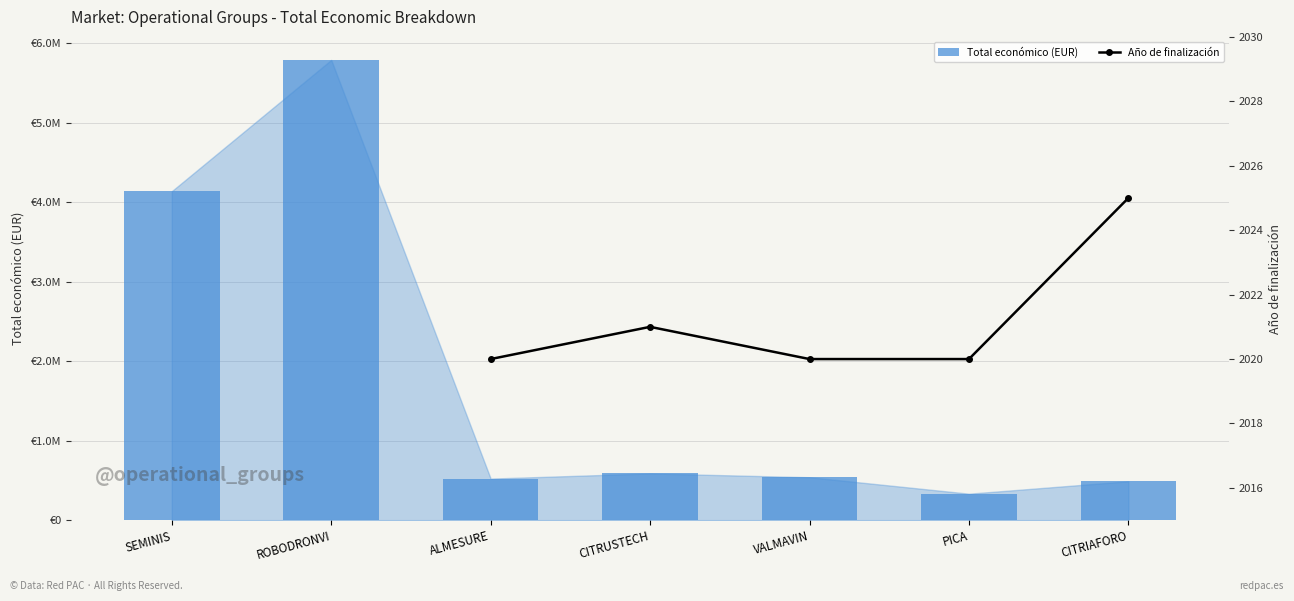

What is the minimum value shown in the chart?

333001